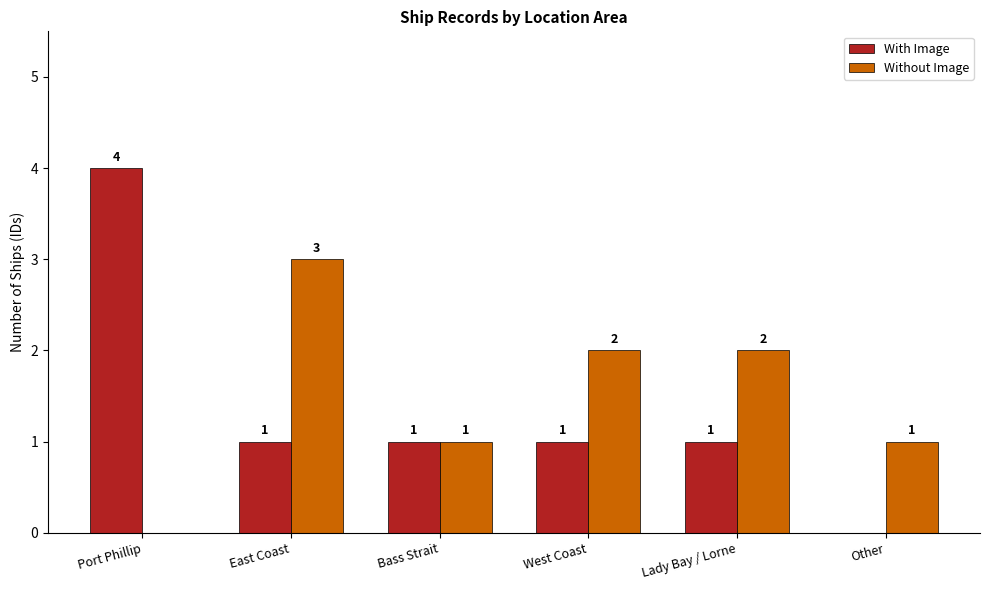

How many groups of bars are there?

6